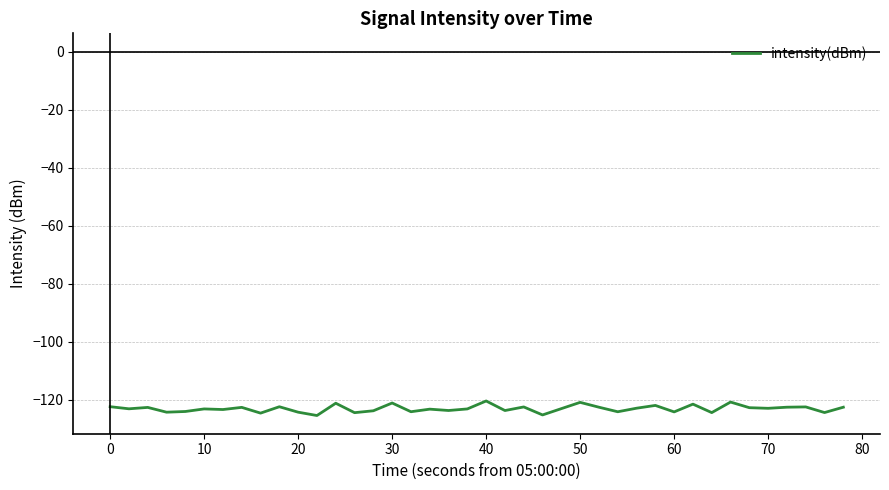

What is the greatest value displayed?

-120.4